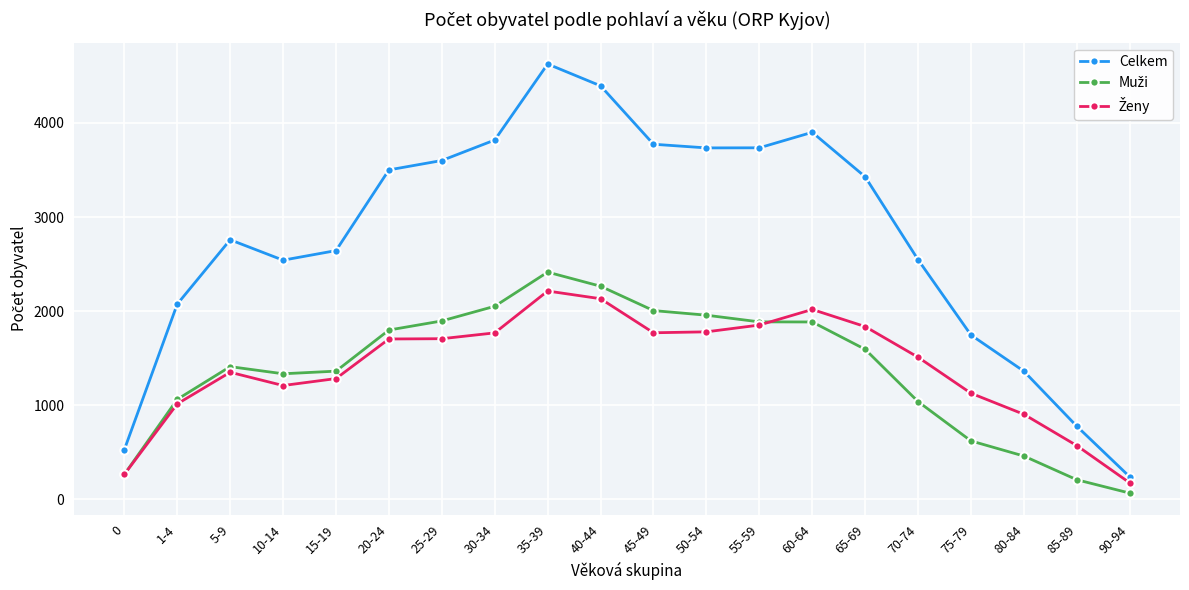

At which category does the chart reach its peak across all series?

35-39